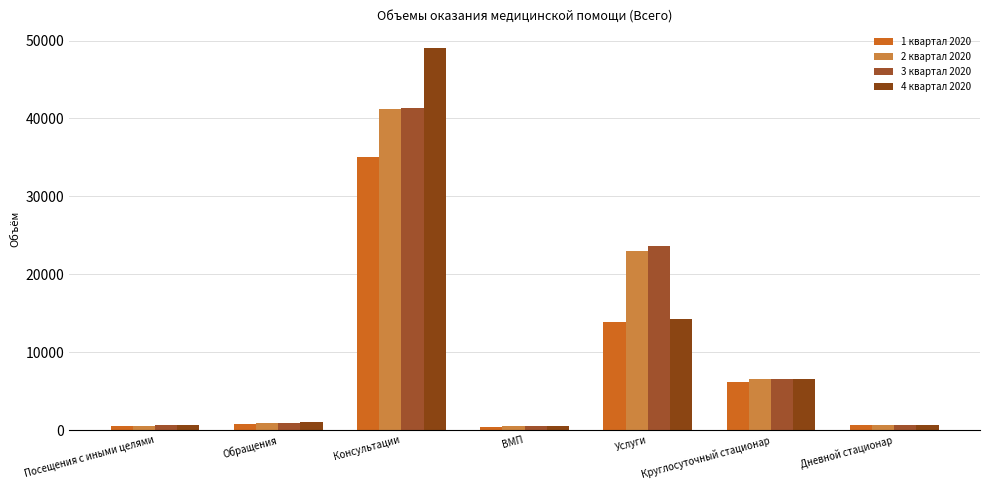

Is it true that 1 квартал 2020 equals 834 at Обращения?

True